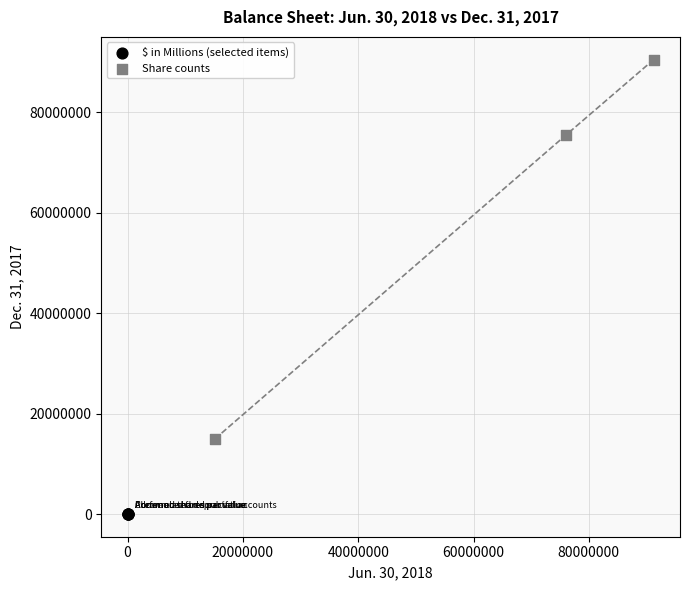

Which series reaches the minimum Y coordinate?

$ in Millions (selected items)